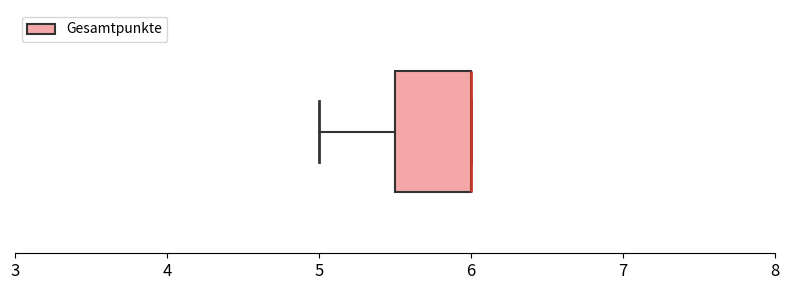

Transcribe this box plot: give where the median line is, the range the box spans, and where the two whiskers end, as read against the x-axis. The values are not printed on the chart, so give them approximately, as read against the axis.

median 6.0 (drawn on the box's right edge), box 5.5 to 6.0, whiskers 5.0 to 6.0